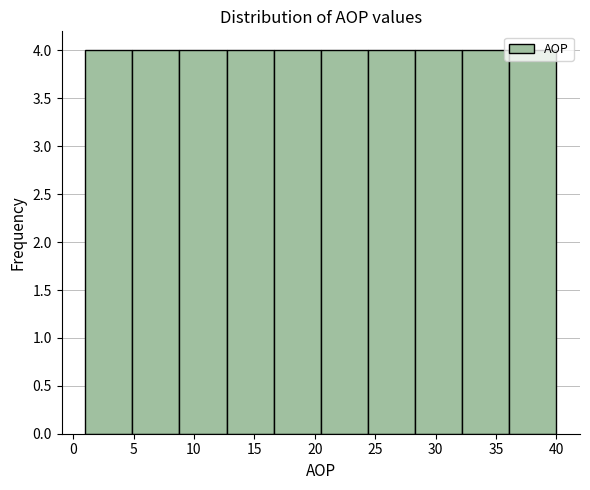

How tall is the bar that spans 20.5 to 24.4 on the x-axis? Neither the bar edges nor the heights are printed on the chart, so give them approximately, as read against the axes.

4